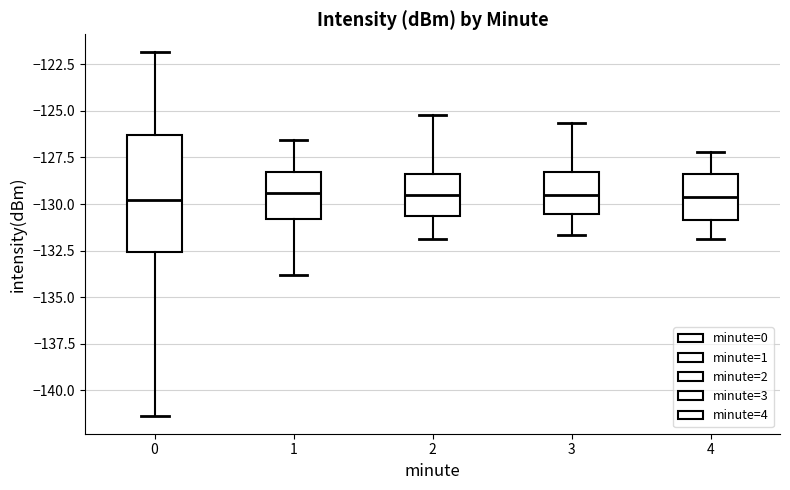

Where does the lower whisker of the box at x = 3 end on the y-axis? The values are not printed on the chart, so give them approximately, as read against the axis.

-131.5